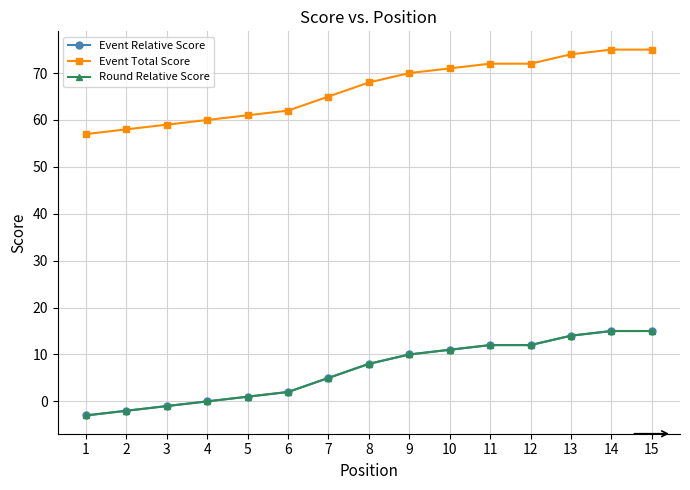

Does the chart have visible grid lines?

Yes